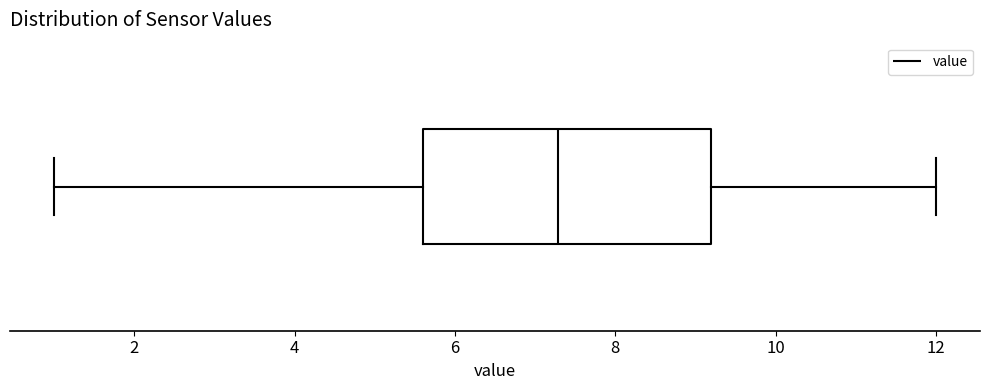

Transcribe this box plot: give where the median line is, the range the box spans, and where the two whiskers end, as read against the x-axis. The values are not printed on the chart, so give them approximately, as read against the axis.

median 7.2, box 5.6 to 9.2, whiskers 1.0 to 12.0